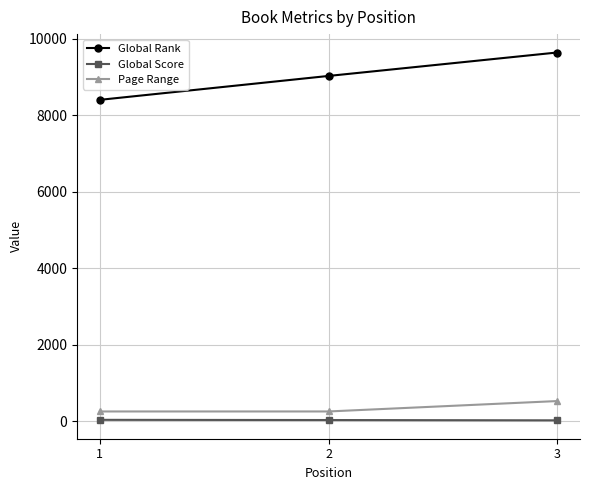

What is the minimum value shown in the chart?

24